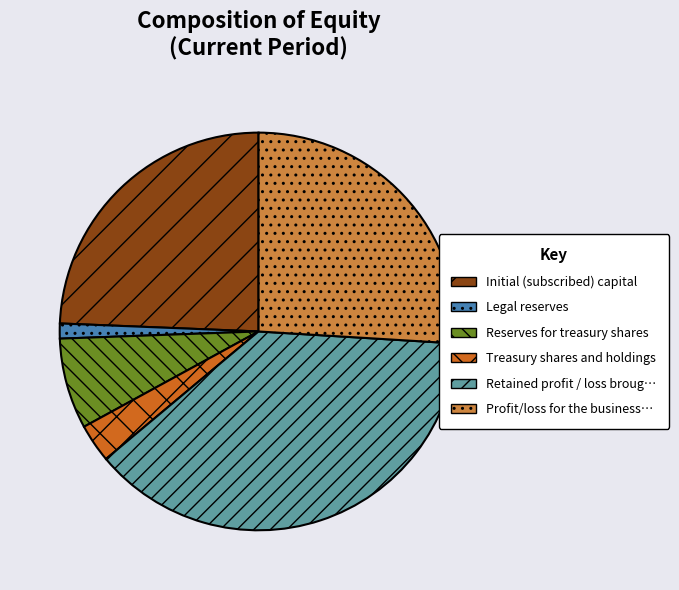

Does any single category account for the majority?

No